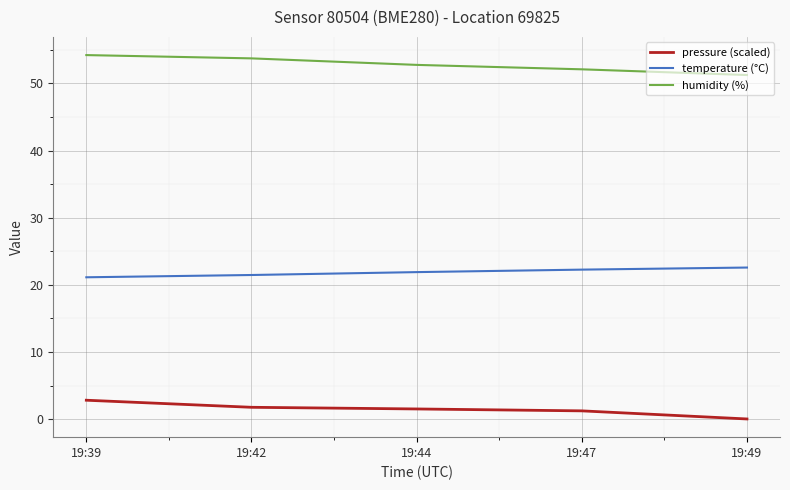

At which category does the chart reach its minimum across all series?

19:49